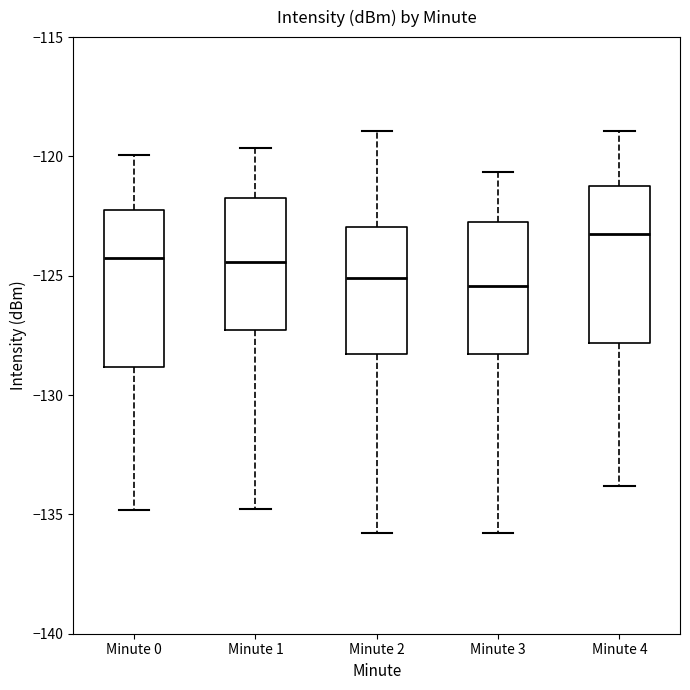

Reading left to right, read every box against the y-axis: the position of its median line, the range the box covers, and the ends of its whiskers. The values are not printed on the chart, so give them approximately, as read against the axis.

Minute 0: median -124.5, box -129.0 to -122.0, whiskers -135.0 to -120.0
Minute 1: median -124.5, box -127.5 to -121.5, whiskers -135.0 to -119.5
Minute 2: median -125.0, box -128.5 to -123.0, whiskers -136.0 to -119.0
Minute 3: median -125.5, box -128.5 to -122.5, whiskers -136.0 to -120.5
Minute 4: median -123.5, box -128.0 to -121.0, whiskers -134.0 to -119.0